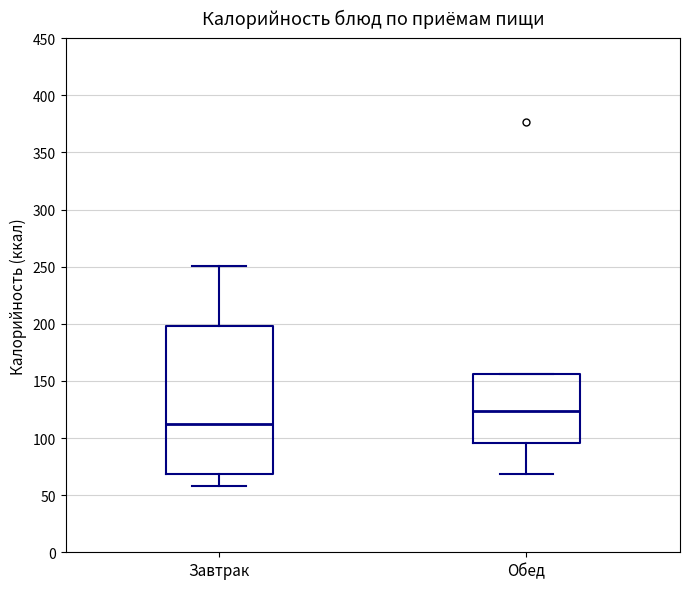

Where is the lower edge of the box for Завтрак on the y-axis? The values are not printed on the chart, so give them approximately, as read against the axis.

70